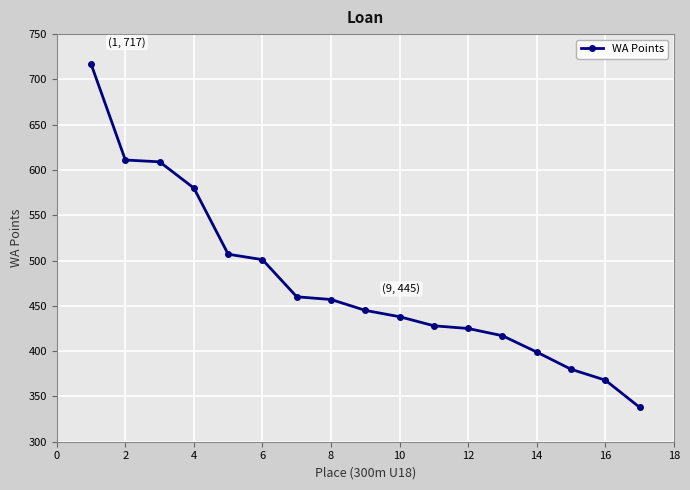

What is the average value?

475